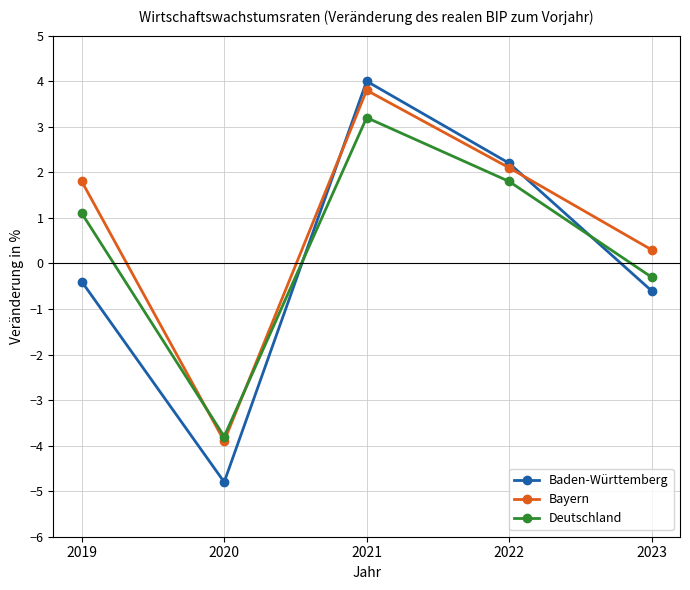

How many positive values does the Bayern series have?

4